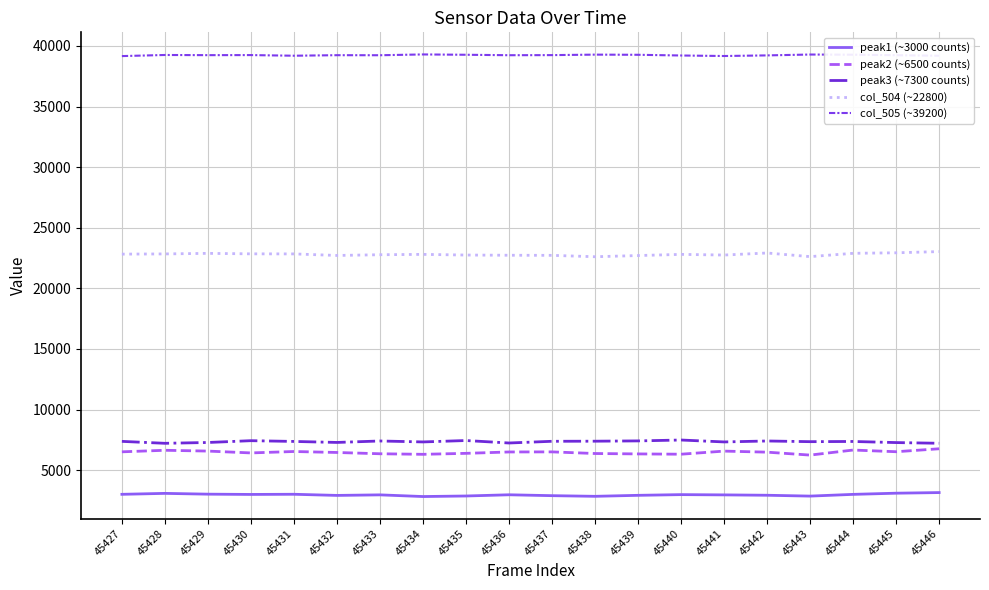

Is it true that peak1 (~3000 counts) equals 2820 at 45434?

True